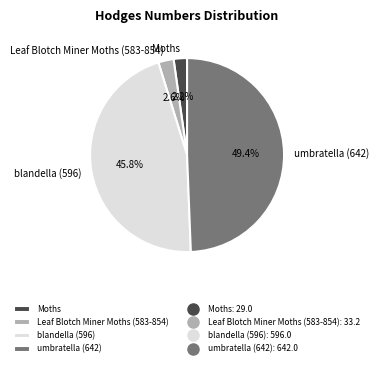

How many slices are in this pie chart?

4